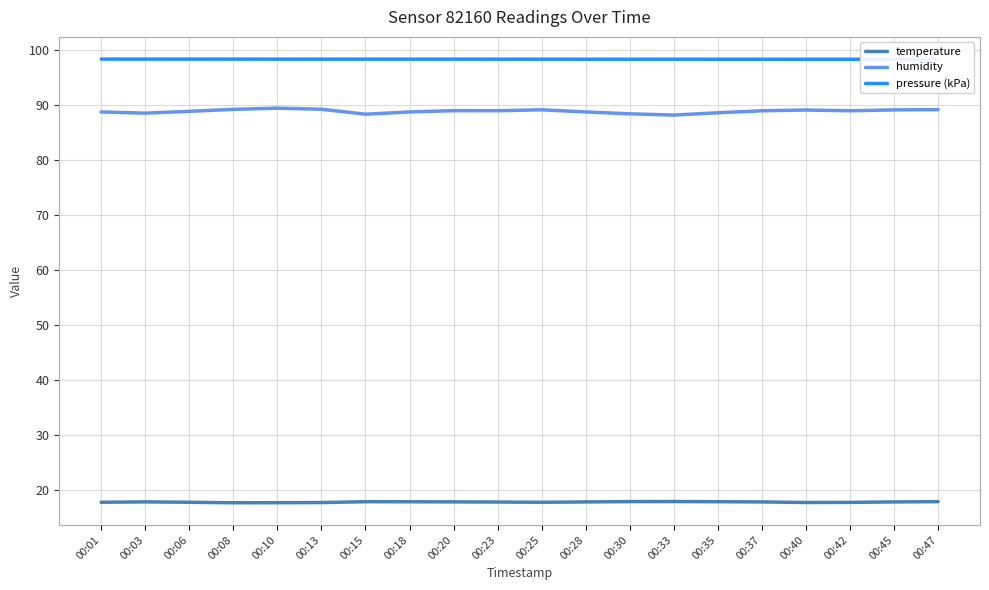

What is the difference between the second highest and second lowest values in the humidity series?

0.9